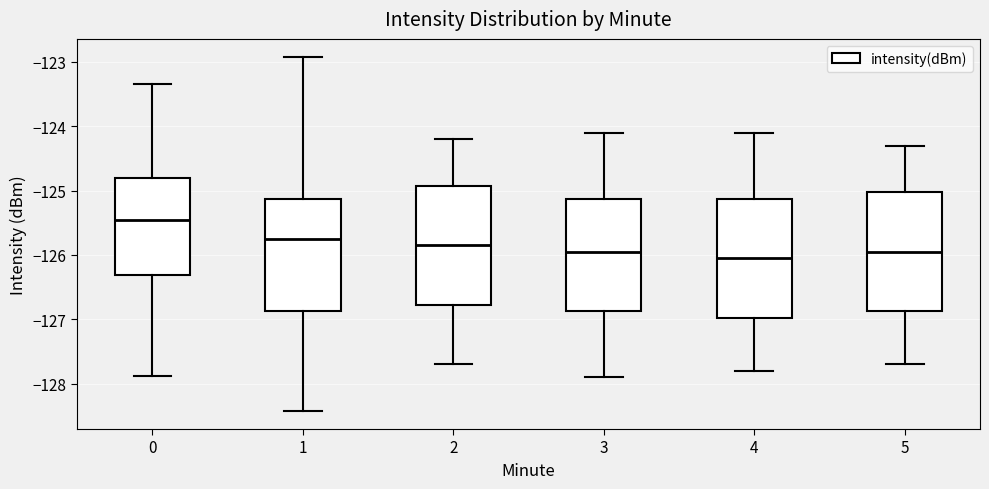

Reading left to right, transcribe this box plot: for each box, give where its median line is, the range the box spans, and where its two whiskers end, as read against the y-axis. The values are not printed on the chart, so give them approximately, as read against the axis.

0: median -125.5, box -126.3 to -124.8, whiskers -127.9 to -123.3
1: median -125.7, box -126.9 to -125.1, whiskers -128.4 to -122.9
2: median -125.8, box -126.8 to -124.9, whiskers -127.7 to -124.2
3: median -125.9, box -126.9 to -125.1, whiskers -127.9 to -124.1
4: median -126.0, box -127.0 to -125.1, whiskers -127.8 to -124.1
5: median -125.9, box -126.9 to -125.0, whiskers -127.7 to -124.3